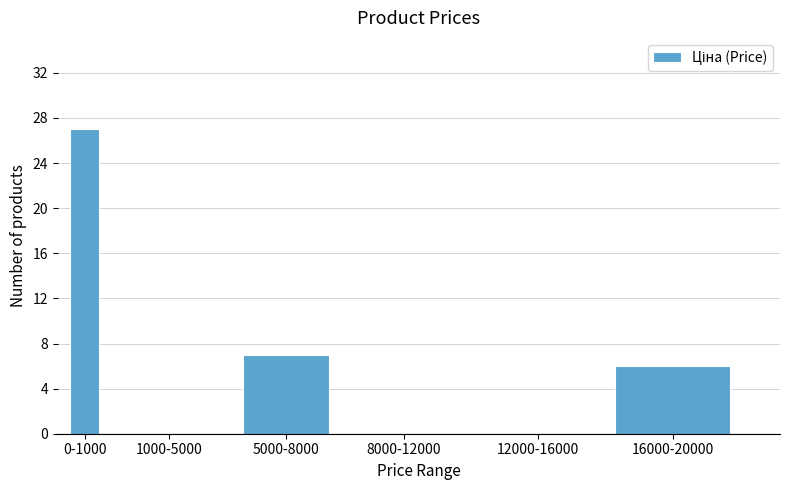

Reading left to right, transcribe all the data shown in this chart.

0-1000=27	1000-5000=0	5000-8000=7	8000-12000=0	12000-16000=0	16000-20000=6